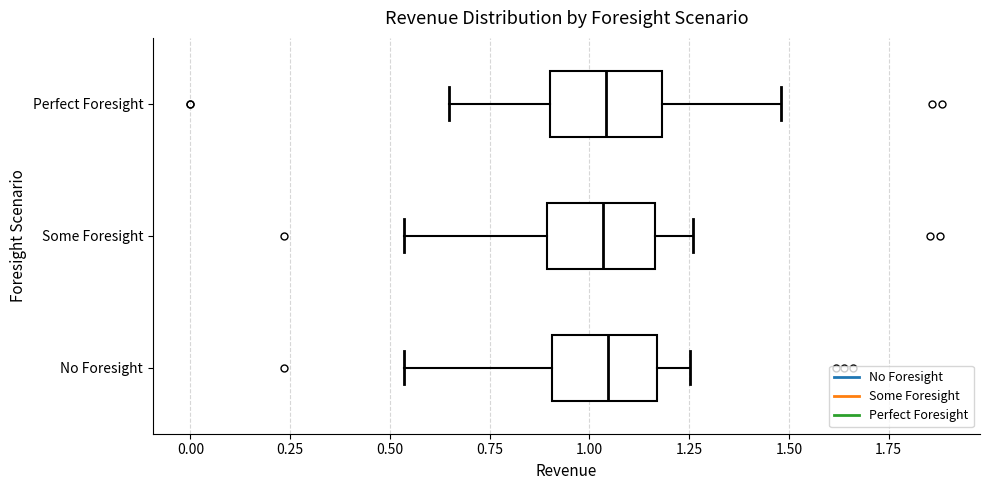

Reading bottom to top, read every box against the x-axis: the position of its median line, the range the box covers, and the ends of its whiskers. The values are not printed on the chart, so give them approximately, as read against the axis.

No Foresight: median 1.05, box 0.90 to 1.15, whiskers 0.55 to 1.25
Some Foresight: median 1.05, box 0.90 to 1.15, whiskers 0.55 to 1.25
Perfect Foresight: median 1.05, box 0.90 to 1.20, whiskers 0.65 to 1.50